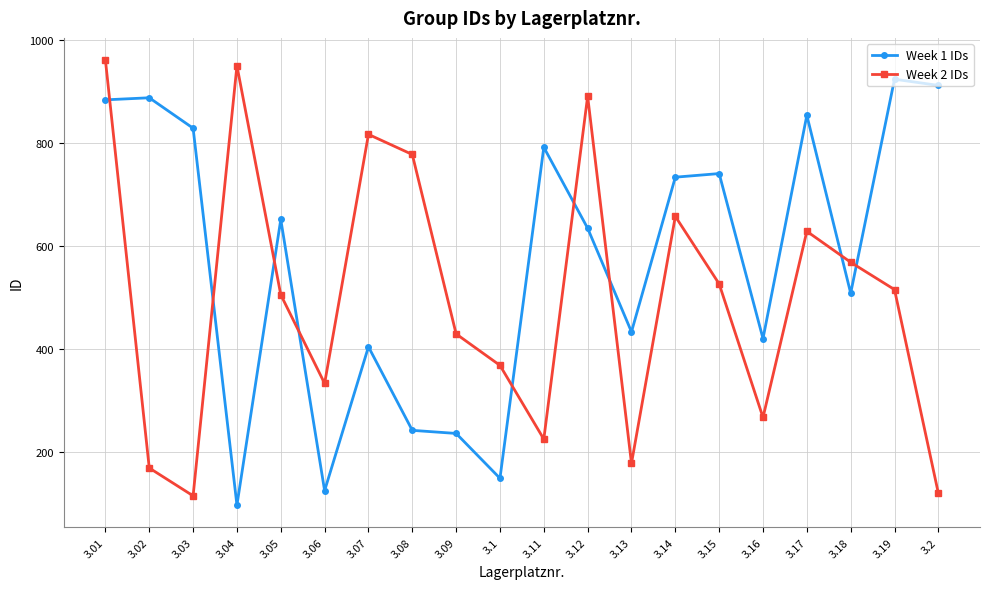

What is the difference between the second highest and minimum values in the Week 1 IDs series?

814